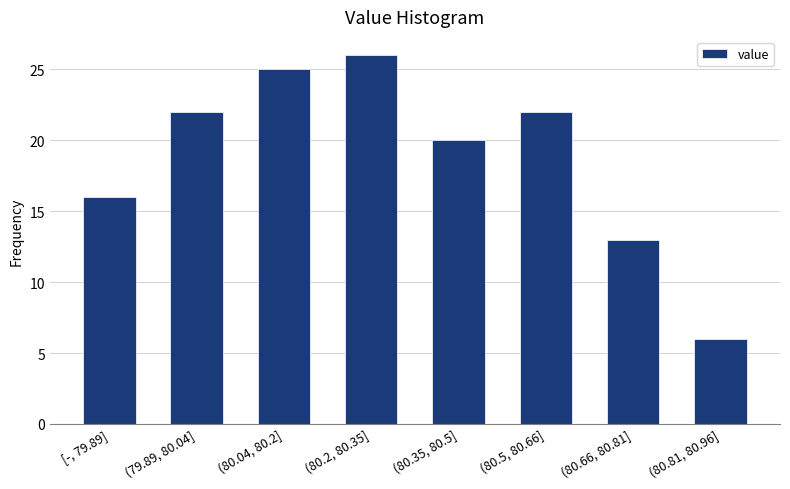

Reading right to left, transcribe all the data shown in this chart.

(80.81, 80.96]=6	(80.66, 80.81]=13	(80.5, 80.66]=22	(80.35, 80.5]=20	(80.2, 80.35]=26	(80.04, 80.2]=25	(79.89, 80.04]=22	[-, 79.89]=16